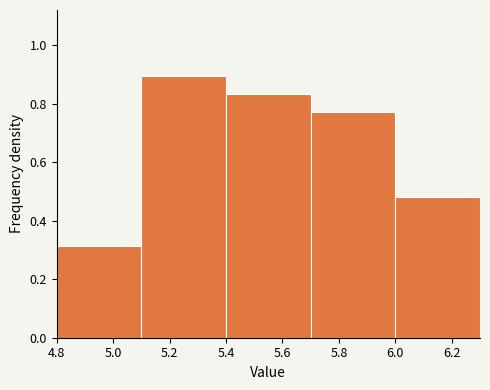

What is the height of the bar covering 4.8 to 5.1 on the x-axis? The values are not printed on the chart, so give them approximately, as read against the axis.

0.32